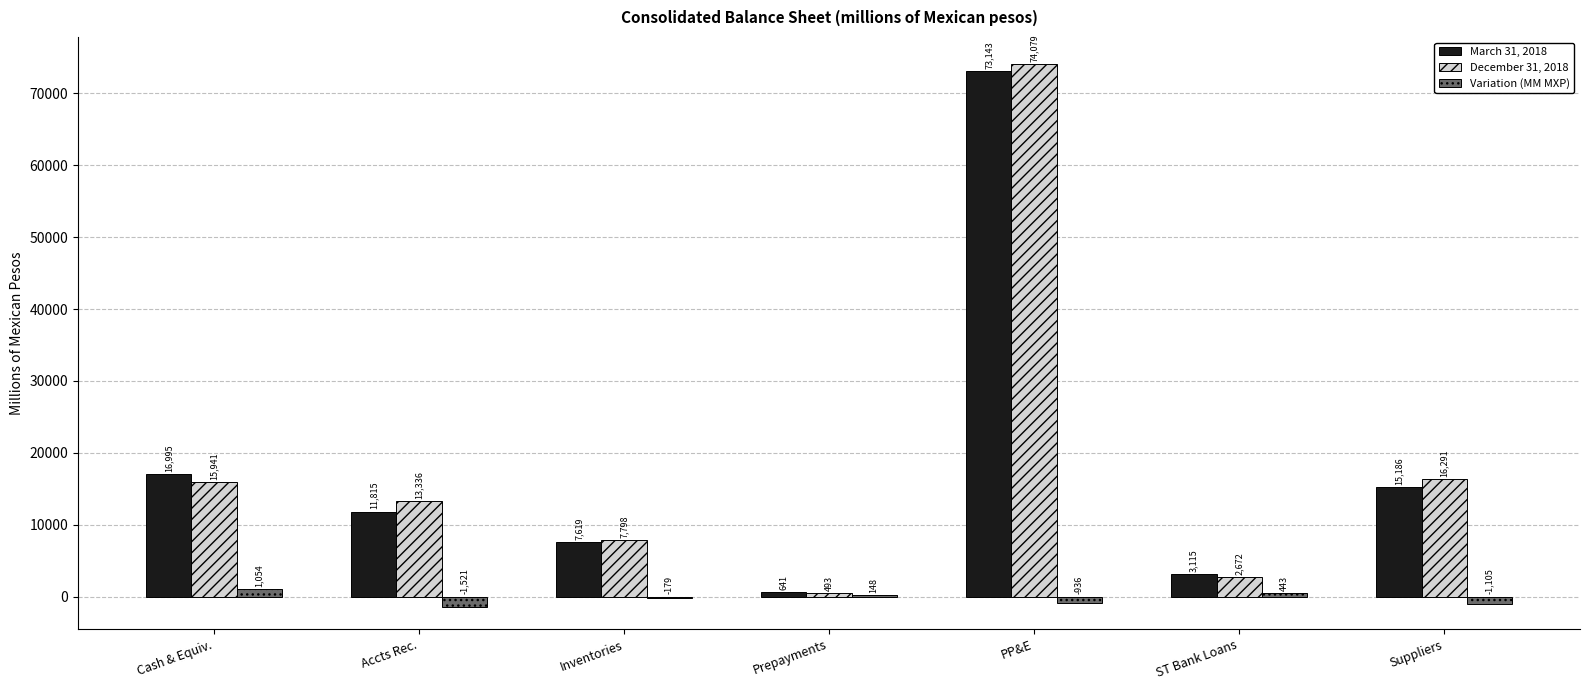

Between Cash & Equiv. and Suppliers, which series saw the biggest shift?

Variation (MM MXP)